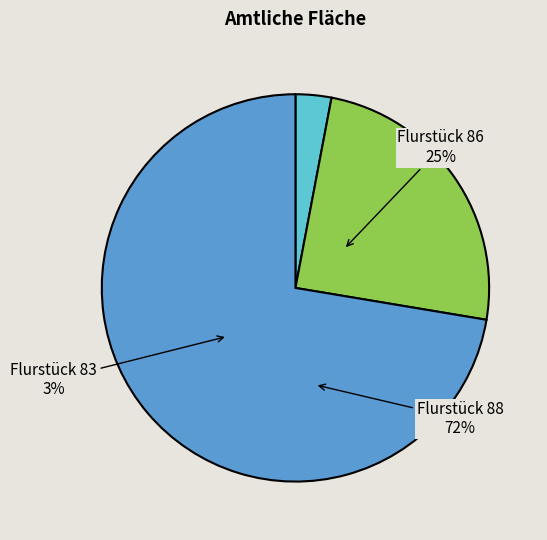

What percentage is the 12867501800086______ slice, to the nearest percent?

25%